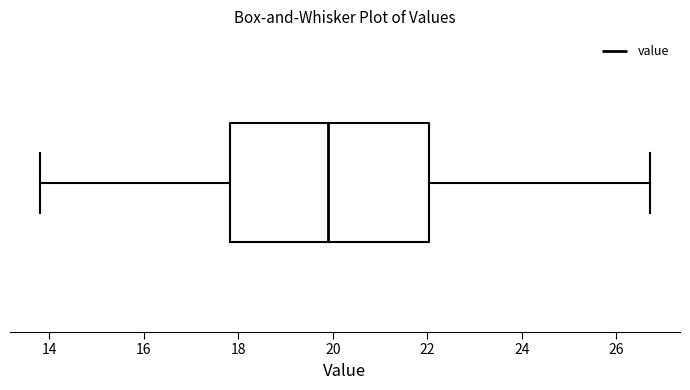

Transcribe this box plot: give where the median line is, the range the box spans, and where the two whiskers end, as read against the x-axis. The values are not printed on the chart, so give them approximately, as read against the axis.

median 20.0, box 17.8 to 22.0, whiskers 13.8 to 26.8